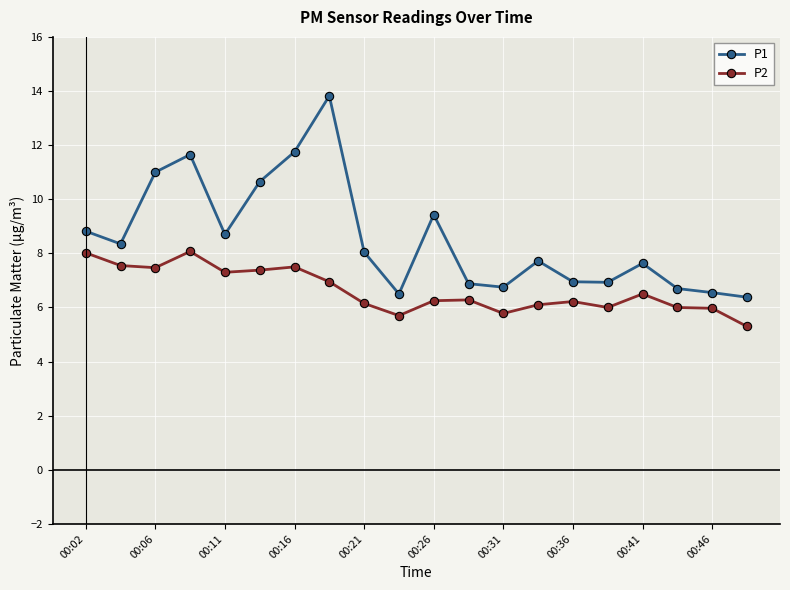

What is the difference between the maximum and minimum values in the P1 series?

7.4